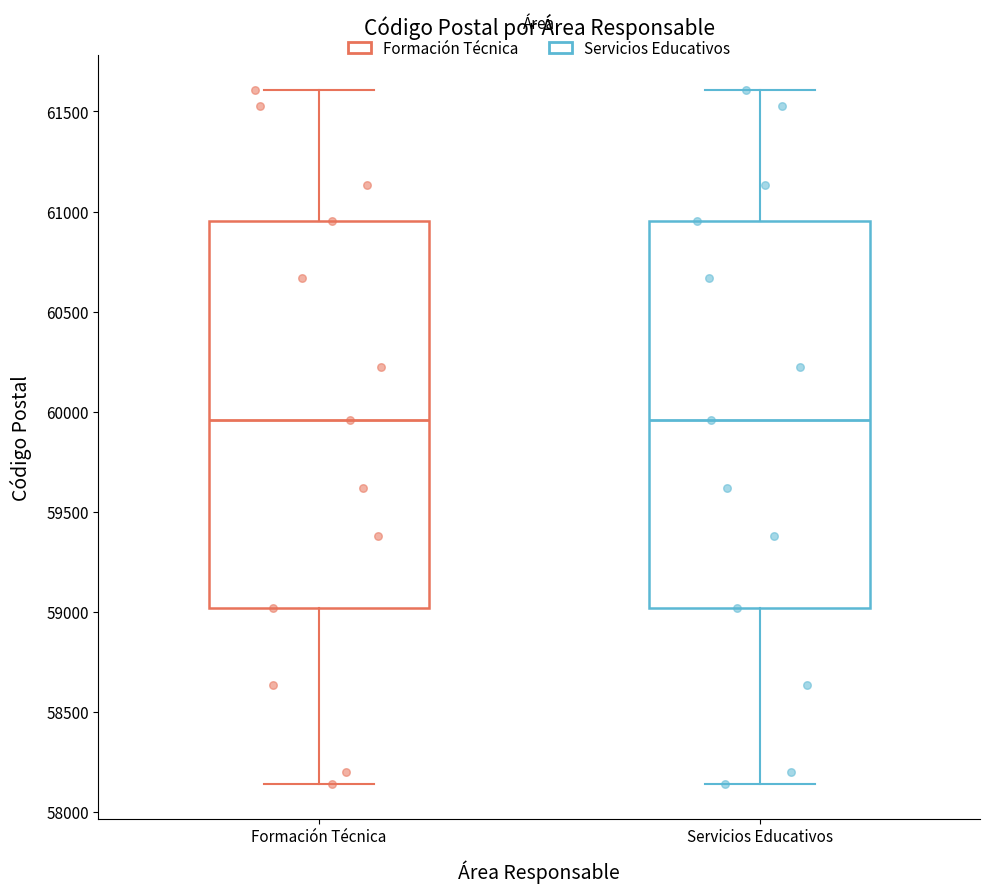

Where is the lower edge of the box for Formación Técnica on the y-axis? The values are not printed on the chart, so give them approximately, as read against the axis.

59000